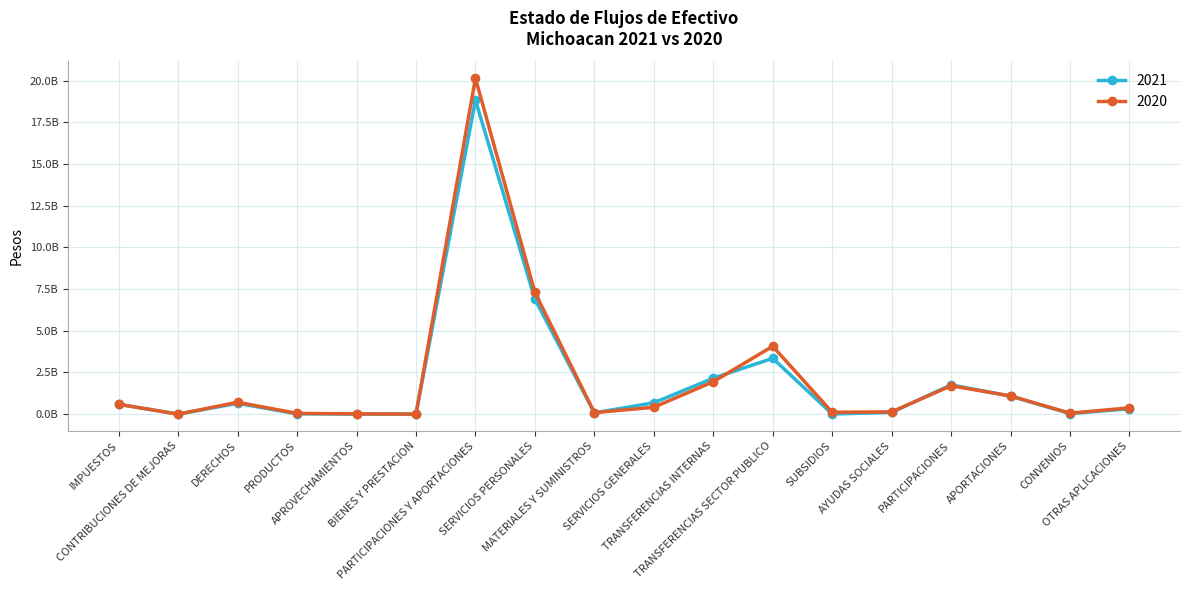

At SUBSIDIOS, list the series in order from smallest to largest.

2021, 2020